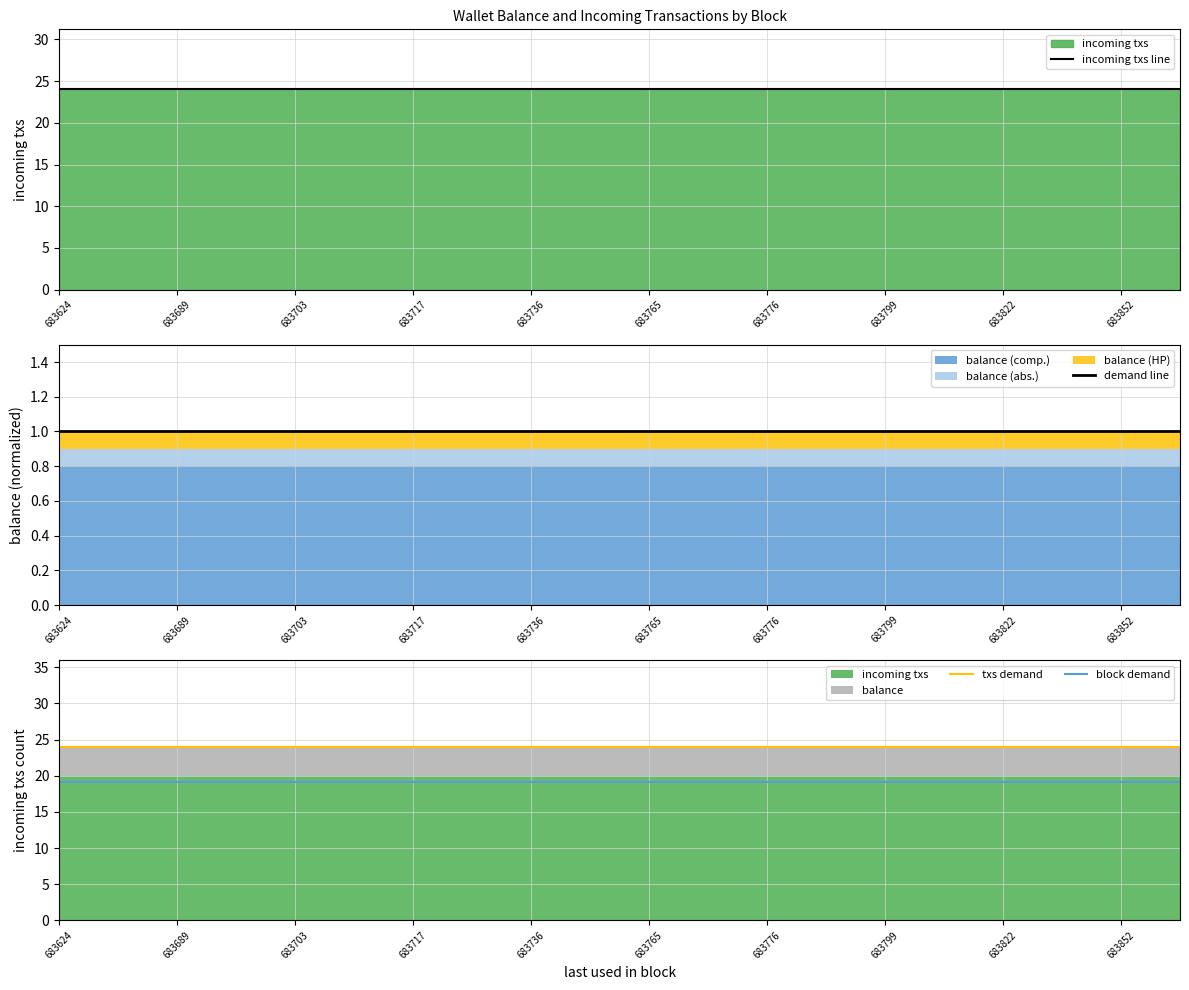

True or false: block demand and txs demand cross at least once.

False